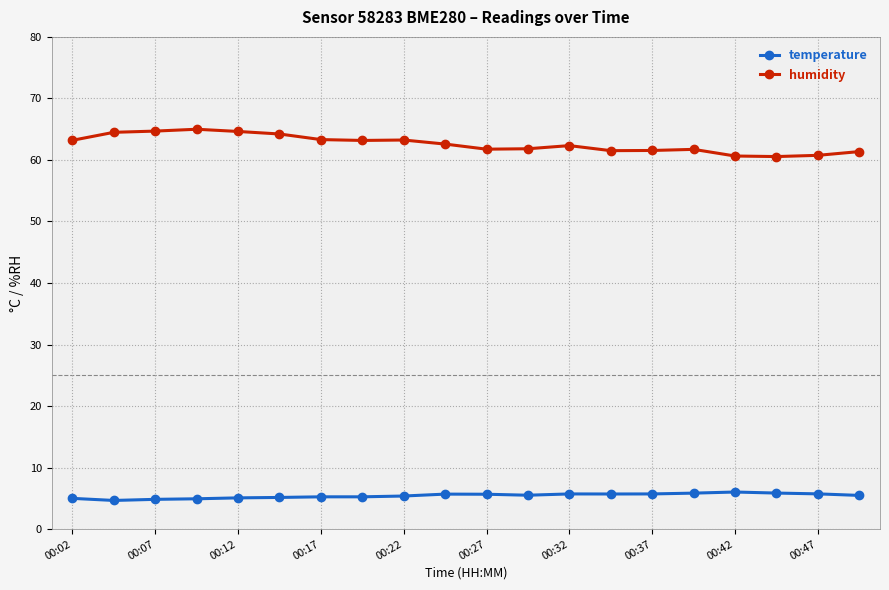

What are all the series names shown in the legend?

temperature, humidity